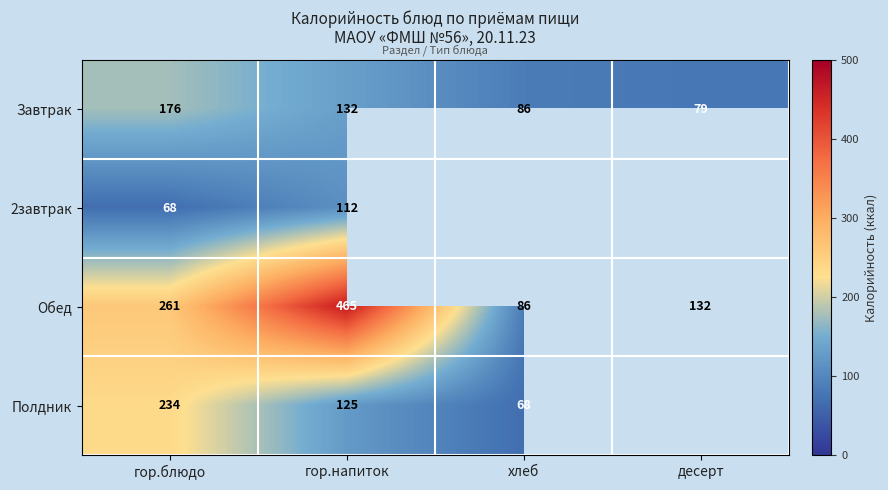

At how many categories does at least one series exceed 304?

1